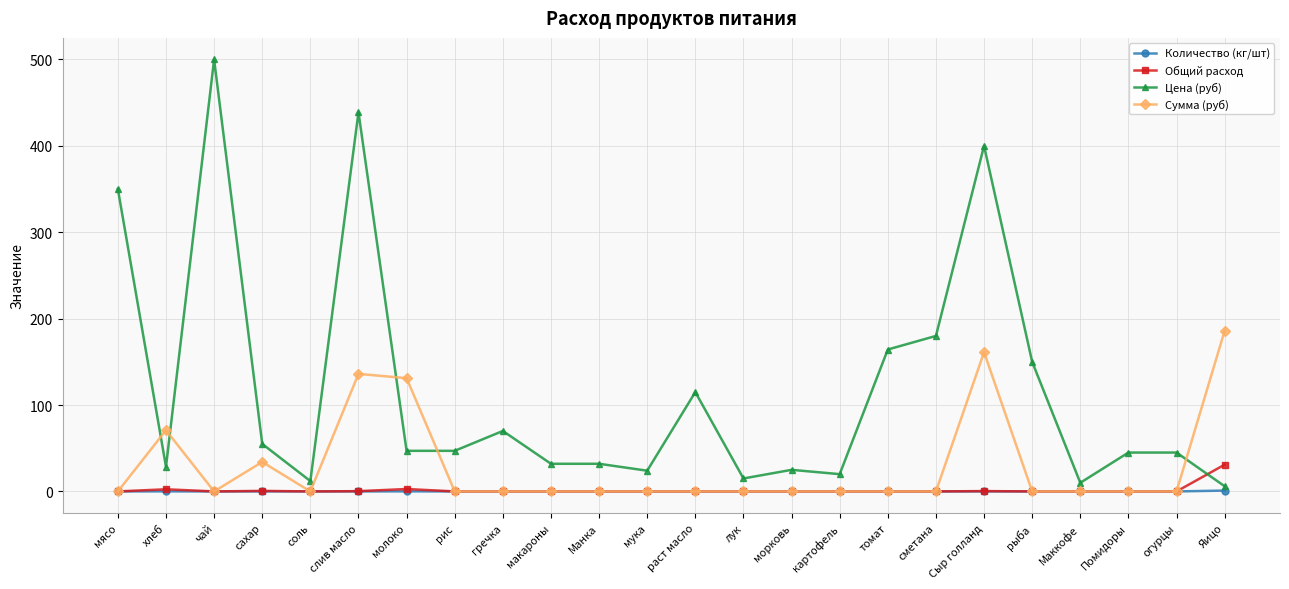

What is the total value across all series at рыба?

150.0